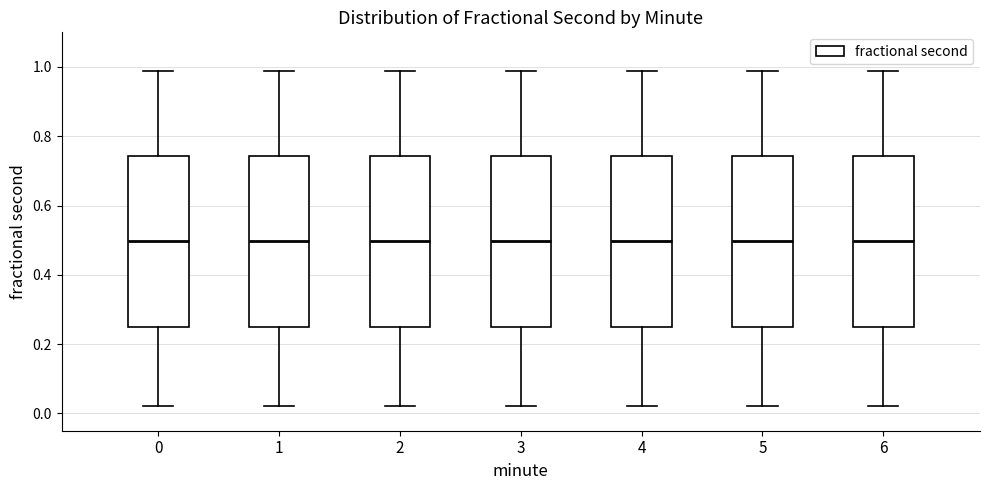

Reading left to right, transcribe this box plot: for each box, give where its median line is, the range the box spans, and where its two whiskers end, as read against the y-axis. The values are not printed on the chart, so give them approximately, as read against the axis.

0: median 0.50, box 0.26 to 0.74, whiskers 0.02 to 0.98
1: median 0.50, box 0.26 to 0.74, whiskers 0.02 to 0.98
2: median 0.50, box 0.26 to 0.74, whiskers 0.02 to 0.98
3: median 0.50, box 0.26 to 0.74, whiskers 0.02 to 0.98
4: median 0.50, box 0.26 to 0.74, whiskers 0.02 to 0.98
5: median 0.50, box 0.26 to 0.74, whiskers 0.02 to 0.98
6: median 0.50, box 0.26 to 0.74, whiskers 0.02 to 0.98